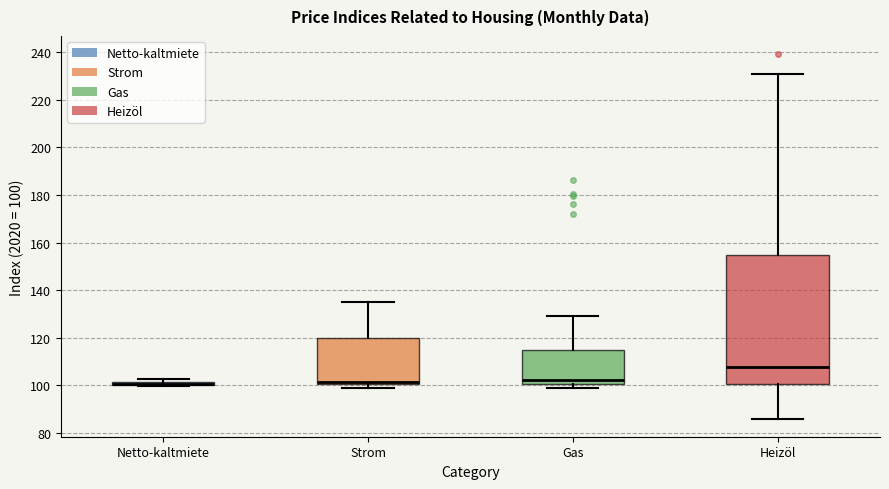

Which box is the tallest, from its lower edge to its upper edge?

Heizöl